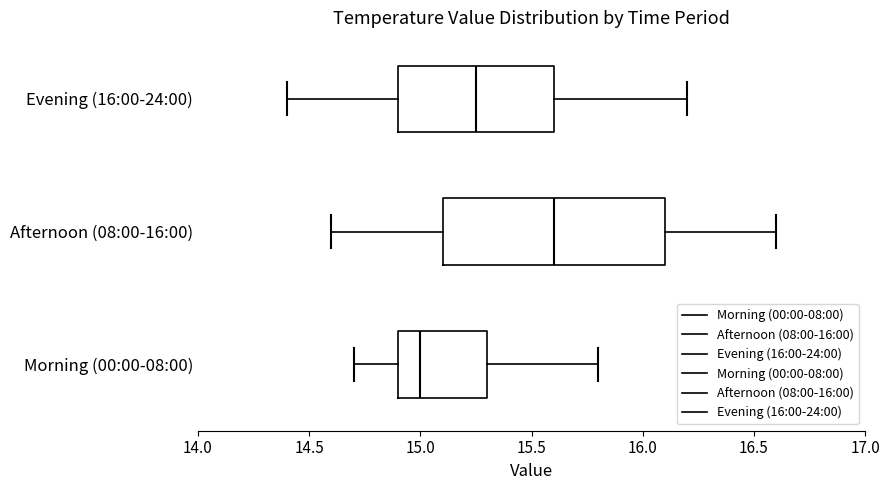

Which box has the furthest to the right median line?

Afternoon (08:00-16:00)